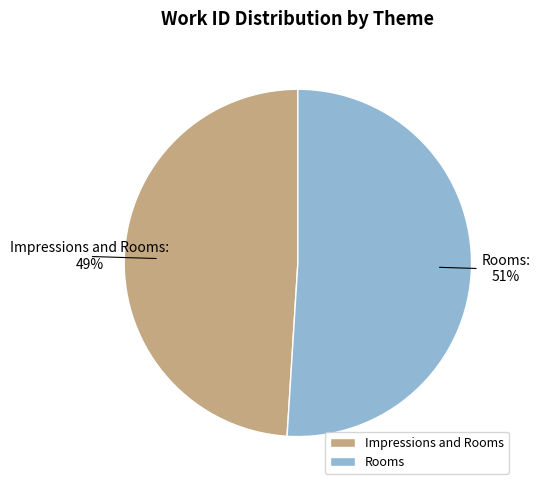

How many slices are in this pie chart?

2